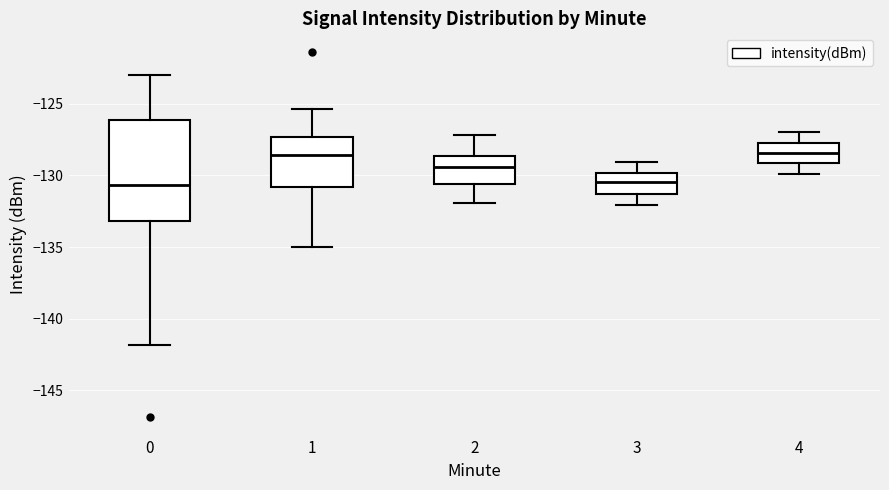

Which box is the tallest, from its lower edge to its upper edge?

0